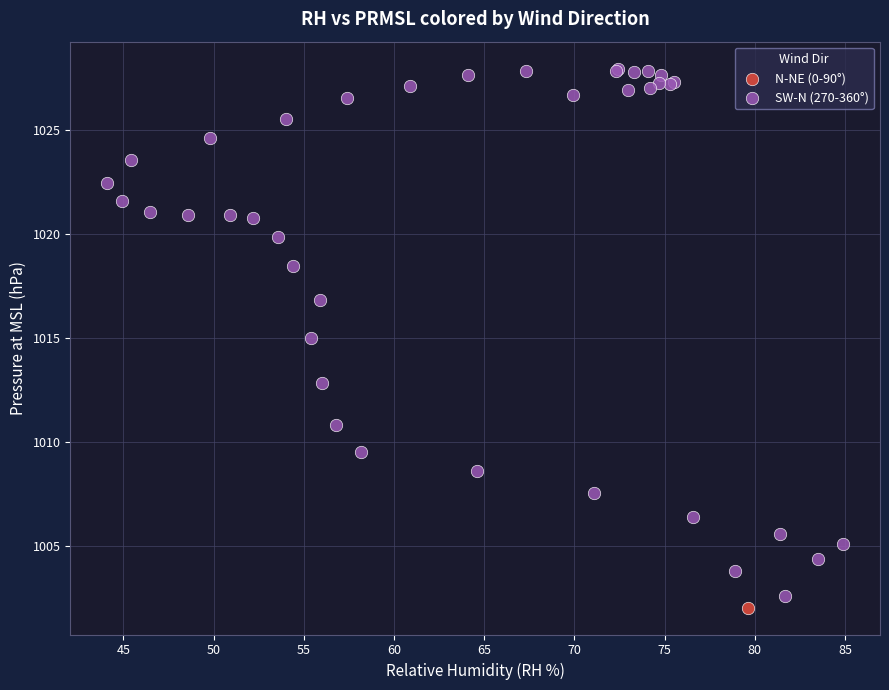

What are all the series names shown in the legend?

N-NE (0-90°), SW-N (270-360°)